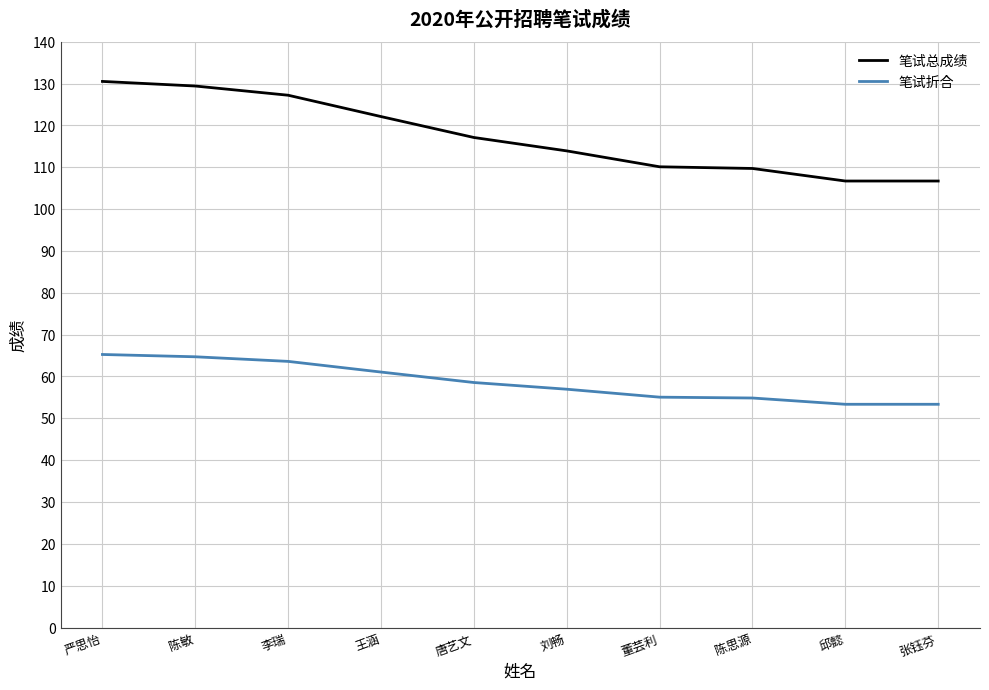

Count the number of categories in the chart.

10